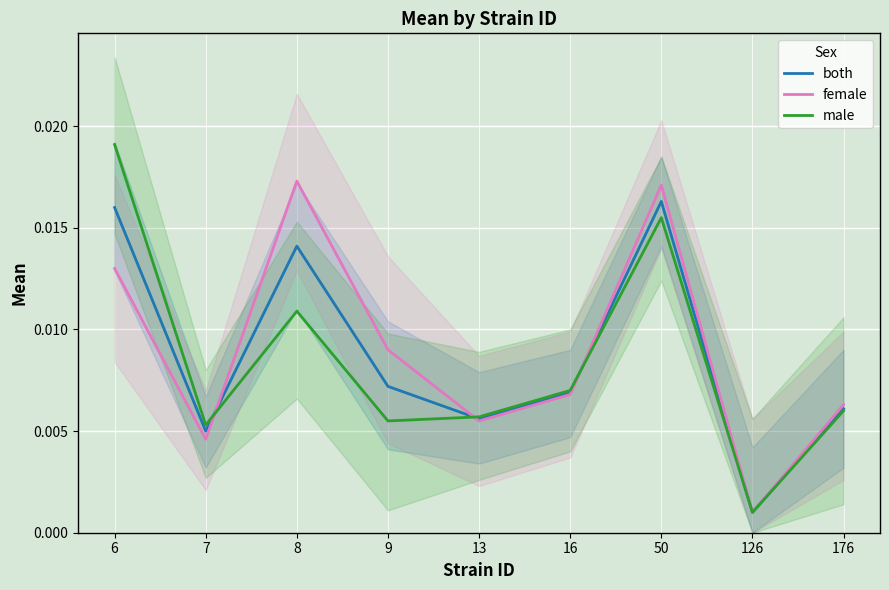

Rank the series by their average value, from highest to lowest.

female, both, male